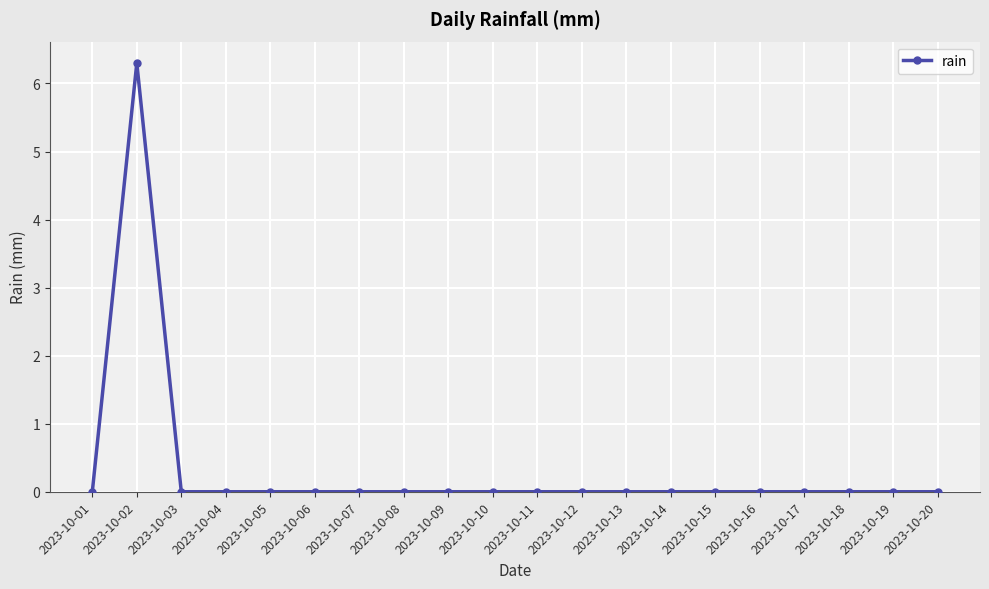

How many categories are shown in the chart?

20